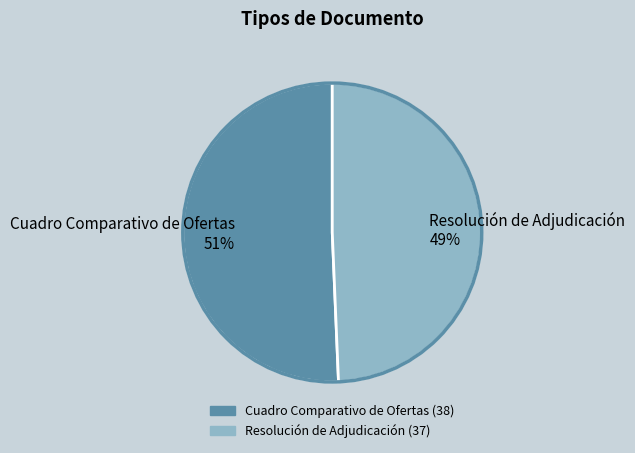

Combined, do Resolución de Adjudicación 49% and Cuadro Comparativo de Ofertas 51% account for over 50%?

Yes